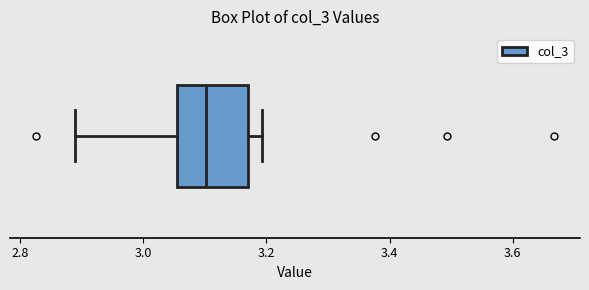

Read this box plot against the x-axis: the position of the median line, the range covered by the box, and the ends of both whiskers. The values are not printed on the chart, so give them approximately, as read against the axis.

median 3.10, box 3.06 to 3.16, whiskers 2.88 to 3.20